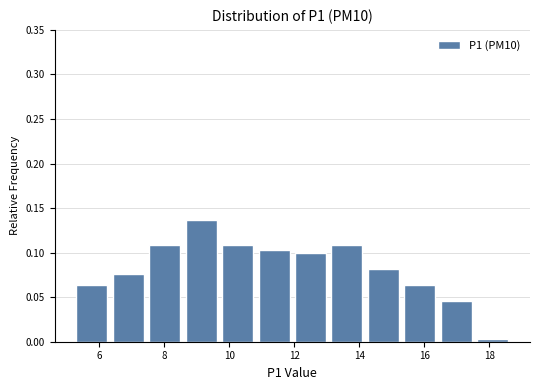

Over which range of the x-axis is the bar tallest?

8.6 to 9.6